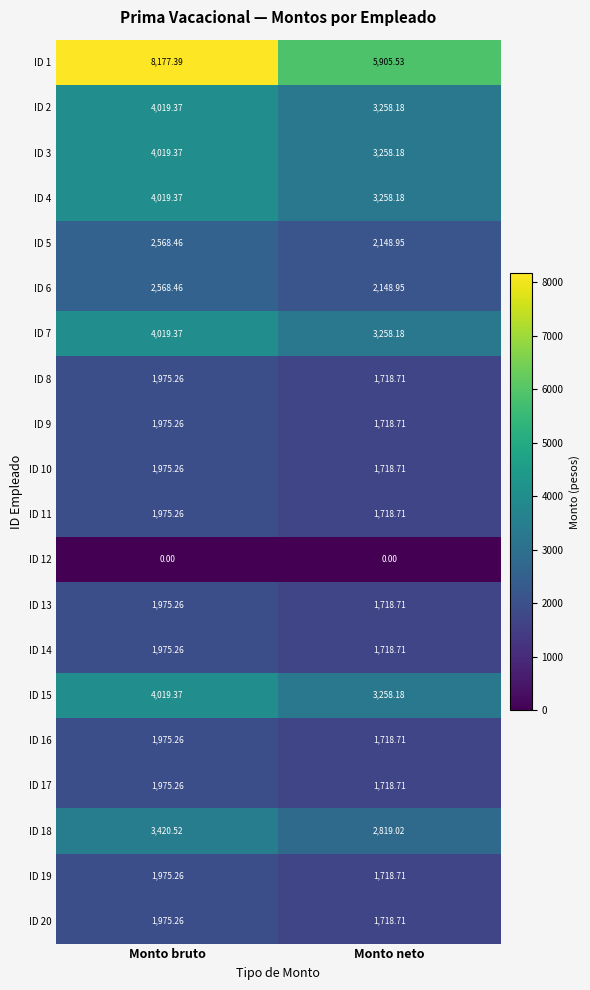

List the labels in order of ID 2 value, smallest first.

Monto neto, Monto bruto